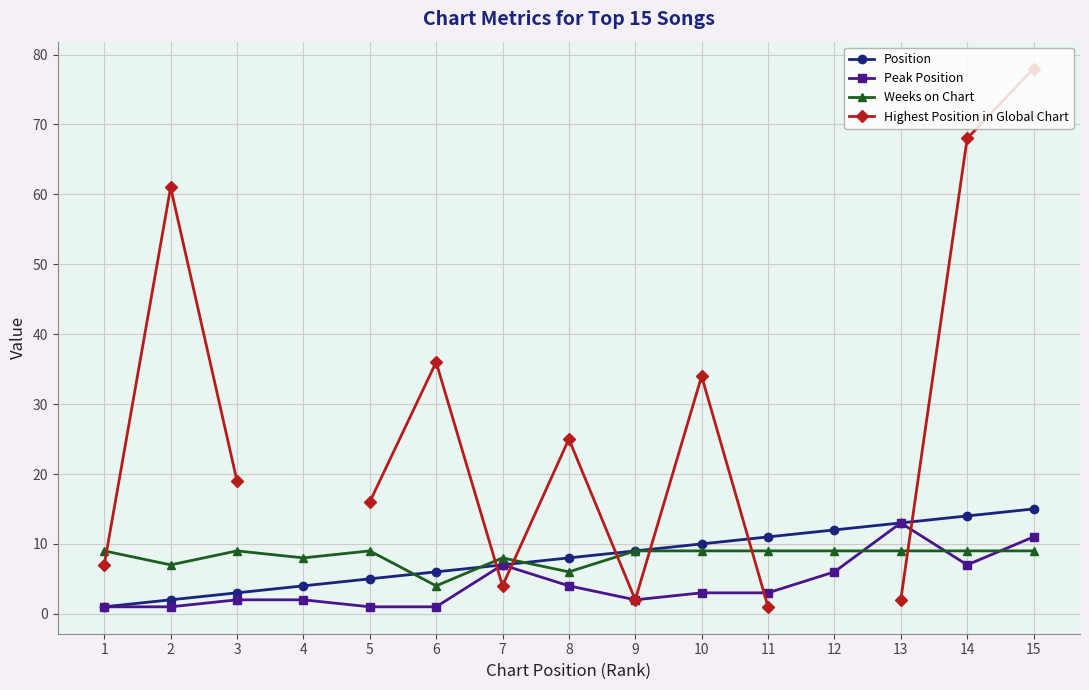

The value of Highest Position in Global Chart at 11 is 1.7. True or false?

False